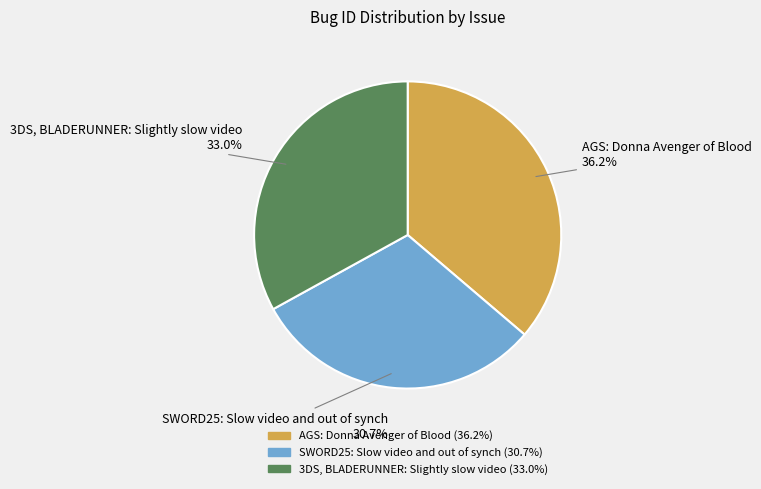

Count the number of slices in the pie.

3